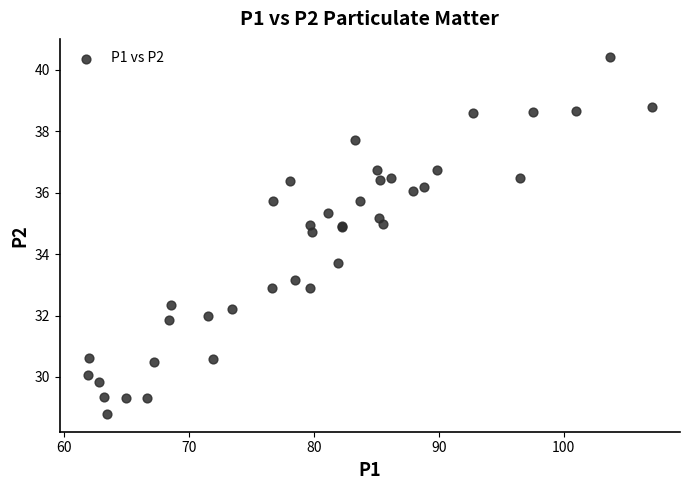

What Y value in the scatter plot is closest to 34?

33.7